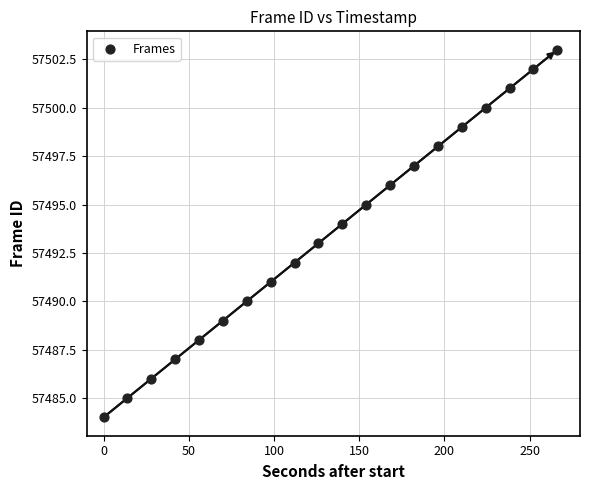

What is the range of Y values (max minus min)?

19